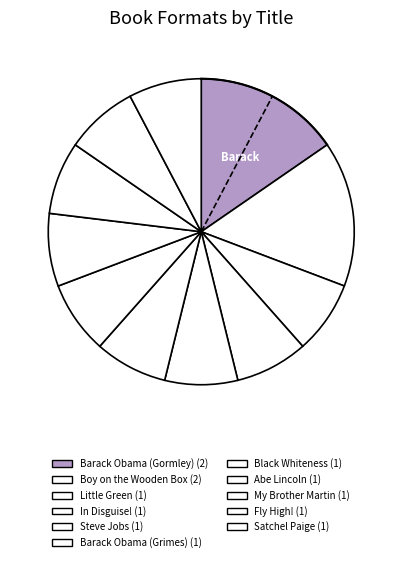

Is it true that Abe Lincoln is 8% of the pie?

True